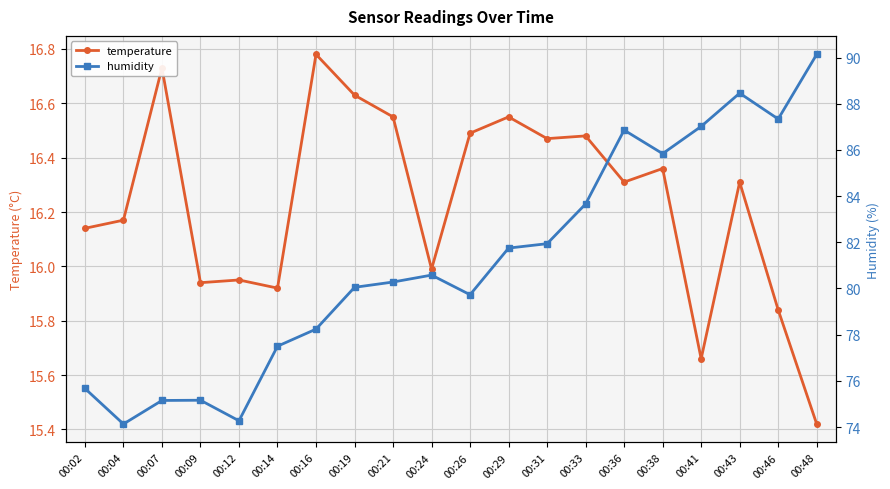

True or false: temperature and humidity cross at least once.

False